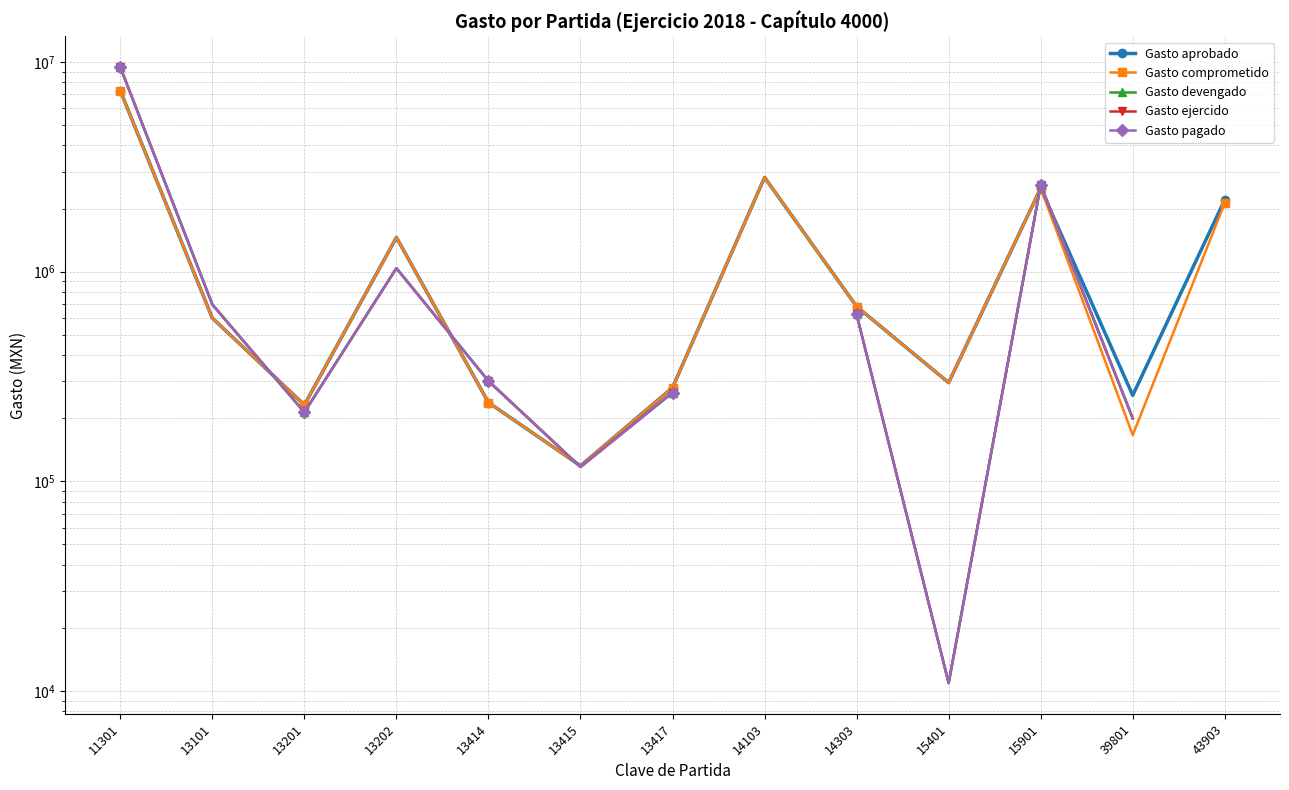

Which series has the largest total across all categories?

Gasto aprobado